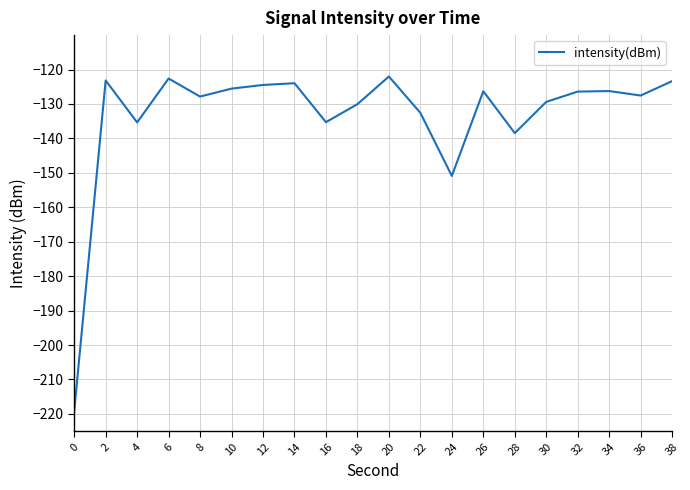

Where does the data first go above -126?

2